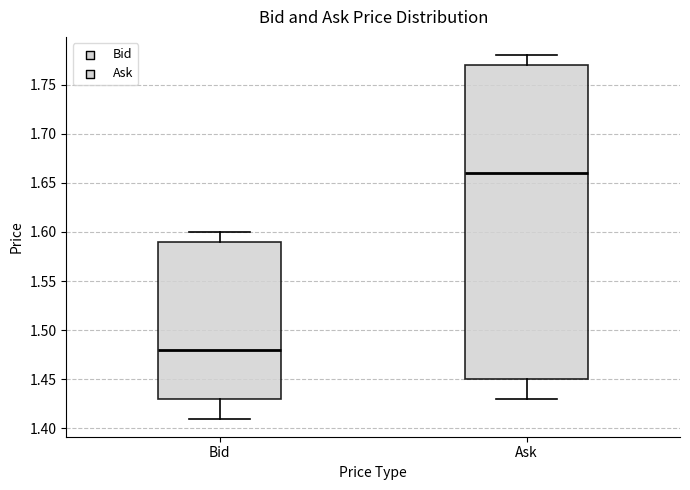

Which box has the highest median line?

Ask